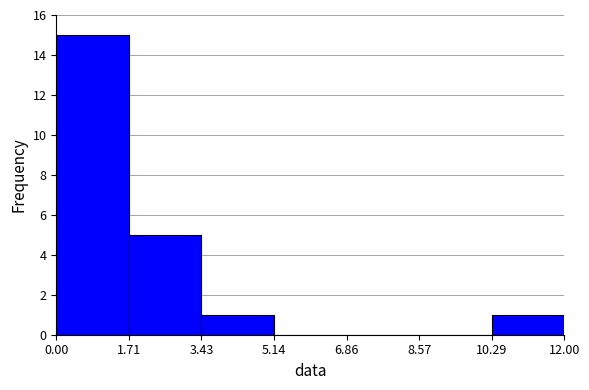

How tall is the bar that spans 0.00 to 1.71 on the x-axis? The values are not printed on the chart, so give them approximately, as read against the axis.

15